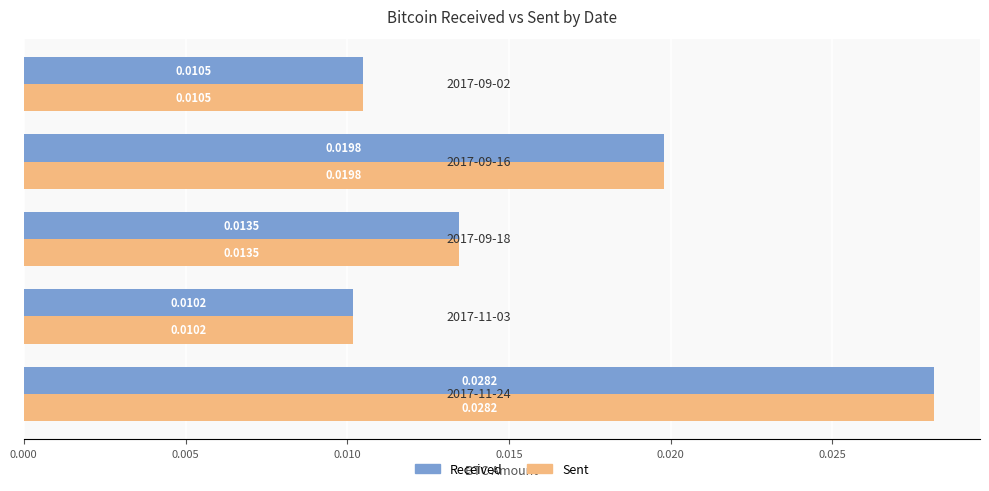

At how many categories does at least one series exceed 0?

5